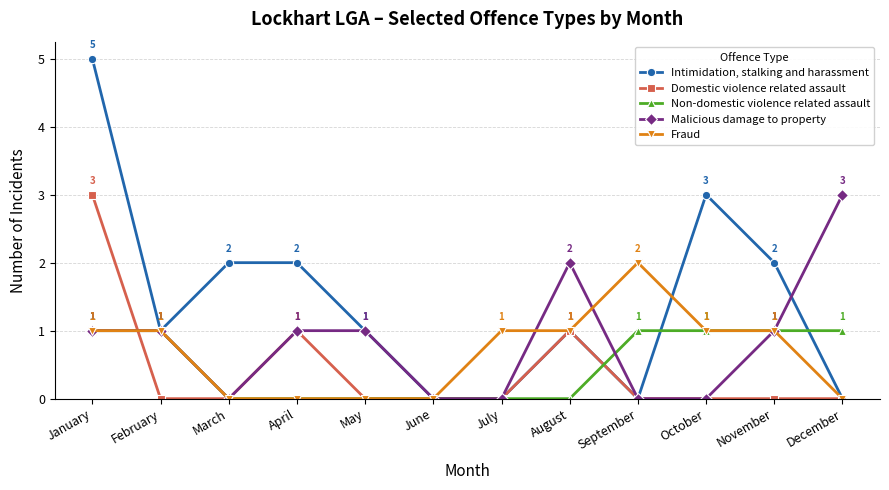

The Non-domestic violence related assault series shows 1 at September. True or false?

True